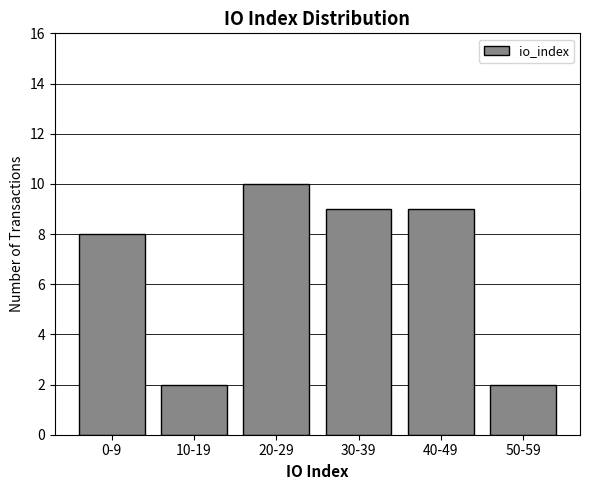

Reading left to right, extract all data points from this chart.

0-9=8	10-19=2	20-29=10	30-39=9	40-49=9	50-59=2